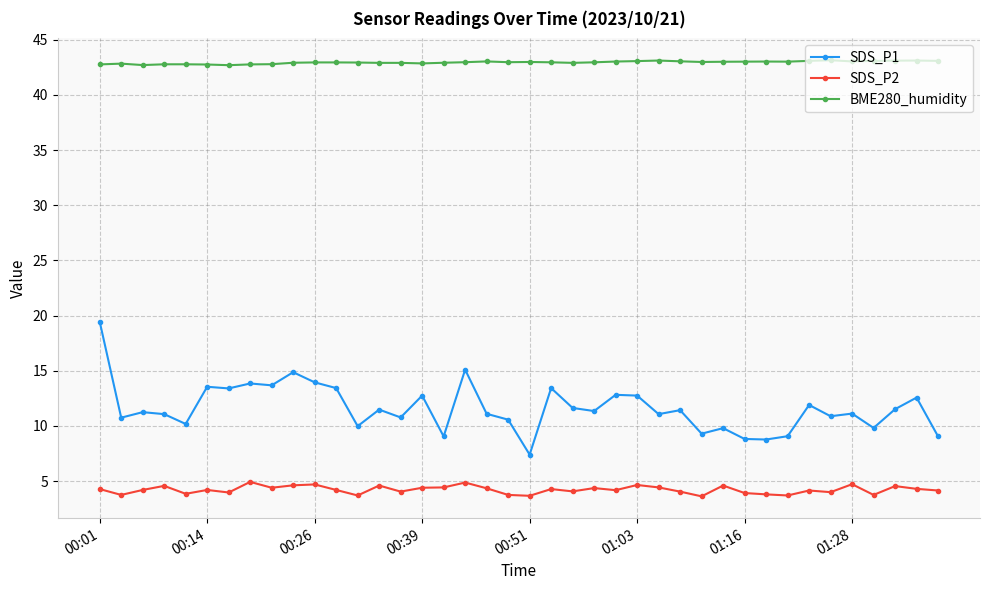

Rank the series by their average value, from highest to lowest.

BME280_humidity, SDS_P1, SDS_P2